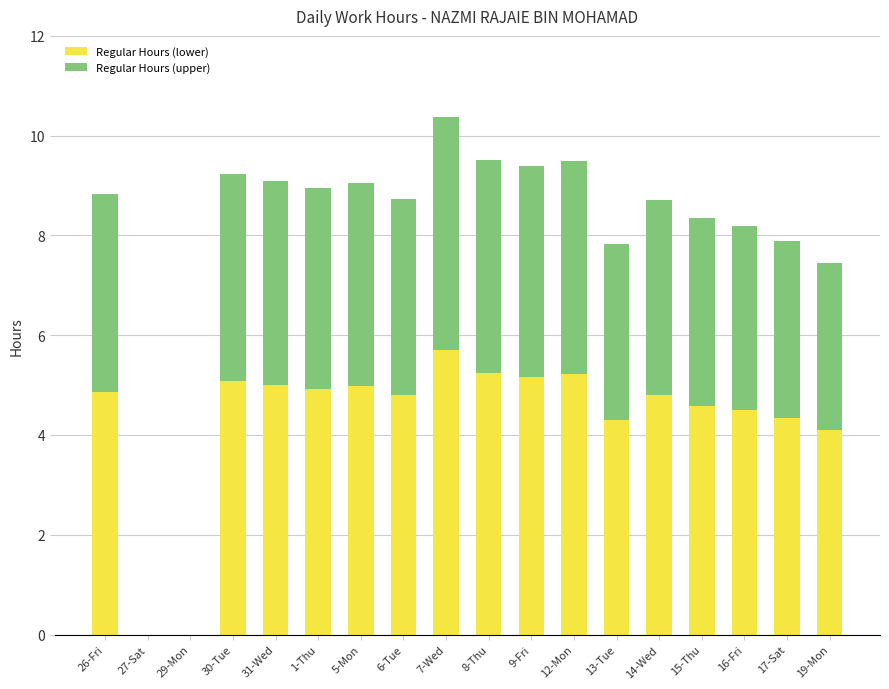

Which category has the highest value in the Regular Hours (lower) series?

7-Wed